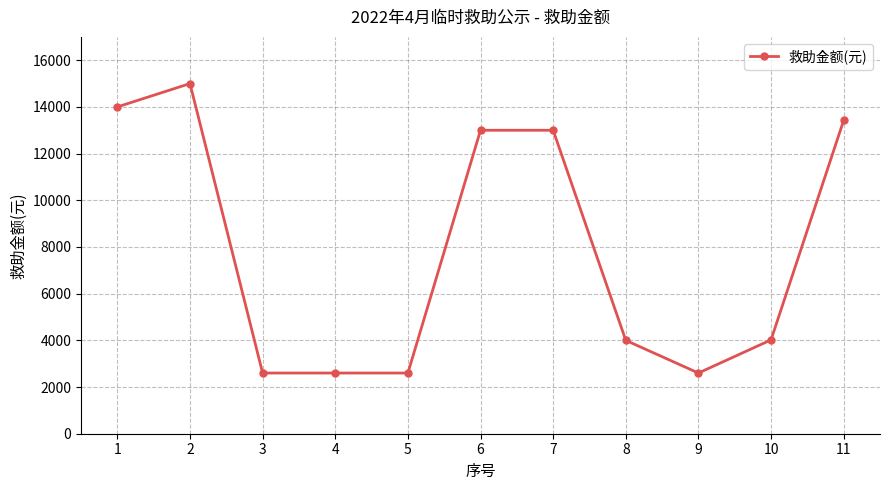

What is the difference between the values at 4 and 8?

1400